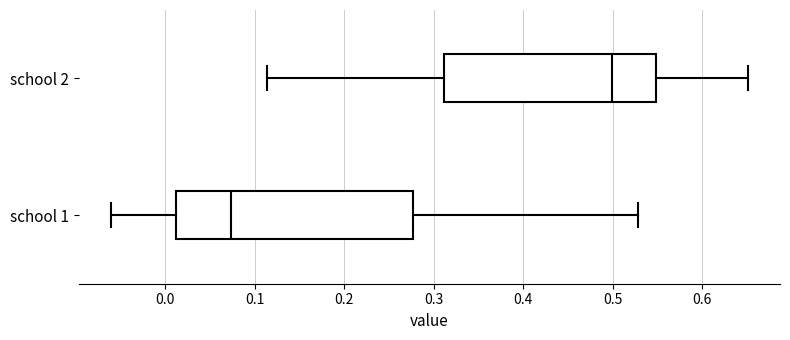

Where is the left edge of the box for school 1 on the x-axis? The values are not printed on the chart, so give them approximately, as read against the axis.

0.01